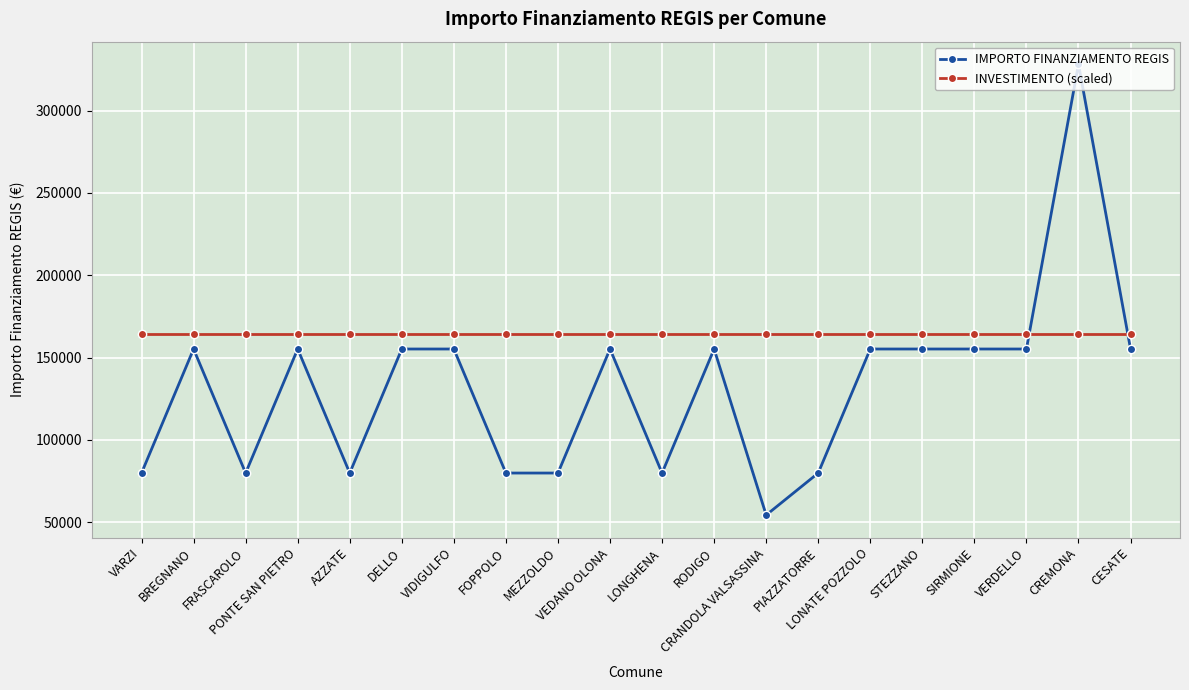

True or false: IMPORTO FINANZIAMENTO REGIS has more than 1 points higher than both neighbors.

True